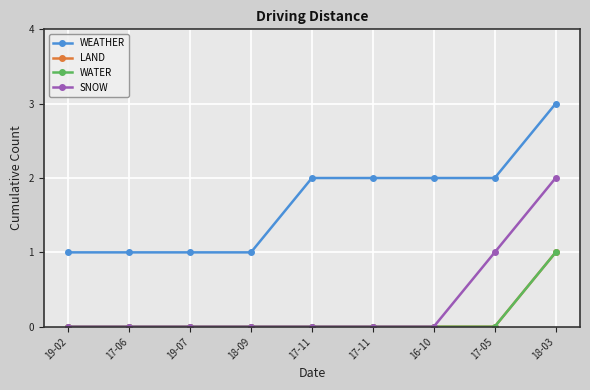

True or false: SNOW has more than 1 interior local peaks.

False